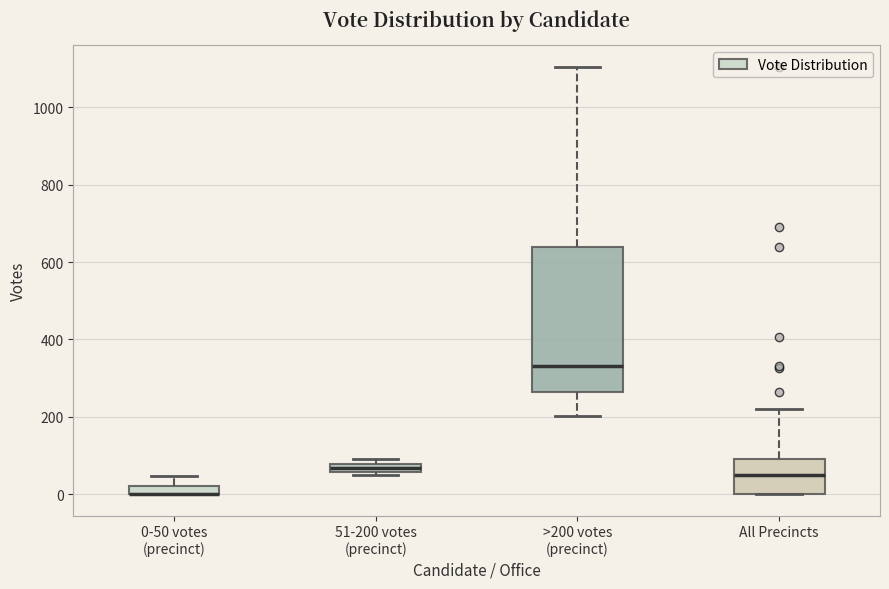

Which box is the tallest, from its lower edge to its upper edge?

>200 votes (precinct)